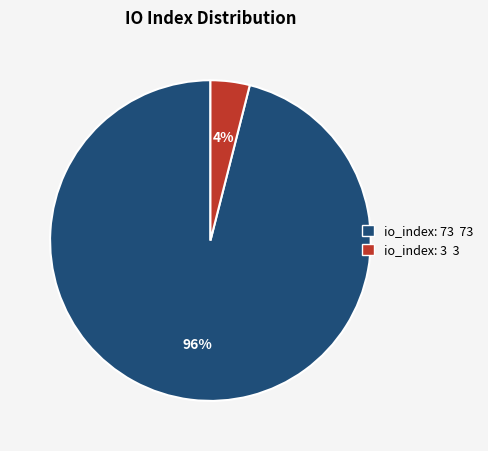

To the nearest percent, what is the difference between the largest and smallest slice percentages?

92%